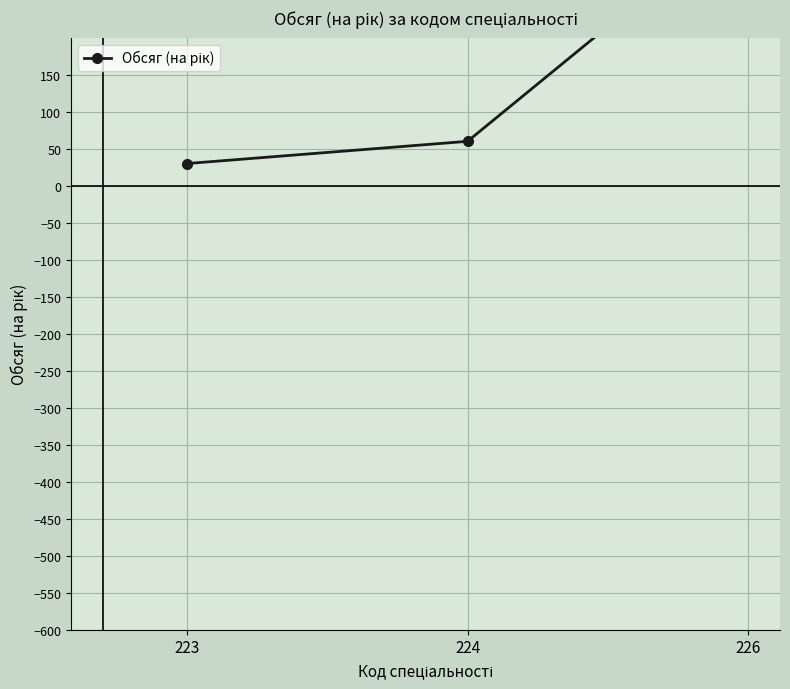

What is the change in value from 223 to 224?

+30